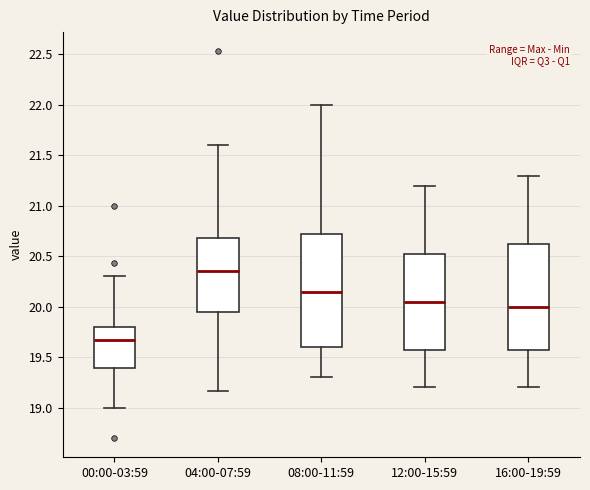

Reading left to right, transcribe this box plot: for each box, give where its median line is, the range the box spans, and where its two whiskers end, as read against the y-axis. The values are not printed on the chart, so give them approximately, as read against the axis.

00:00-03:59: median 19.65, box 19.40 to 19.80, whiskers 19.00 to 20.30
04:00-07:59: median 20.35, box 19.95 to 20.70, whiskers 19.15 to 21.60
08:00-11:59: median 20.15, box 19.60 to 20.75, whiskers 19.30 to 22.00
12:00-15:59: median 20.05, box 19.60 to 20.55, whiskers 19.20 to 21.20
16:00-19:59: median 20.00, box 19.60 to 20.65, whiskers 19.20 to 21.30